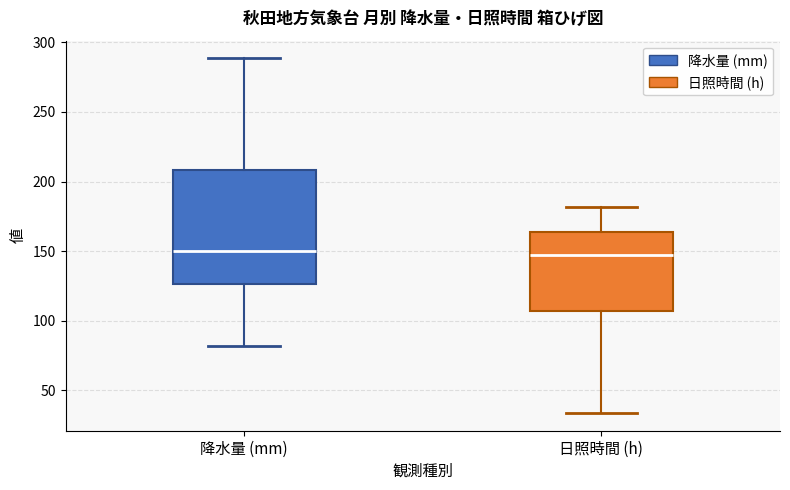

Reading left to right, read every box against the y-axis: the position of its median line, the range the box covers, and the ends of its whiskers. The values are not printed on the chart, so give them approximately, as read against the axis.

降水量 (mm): median 150, box 125 to 210, whiskers 80 to 290
日照時間 (h): median 145, box 105 to 165, whiskers 35 to 180